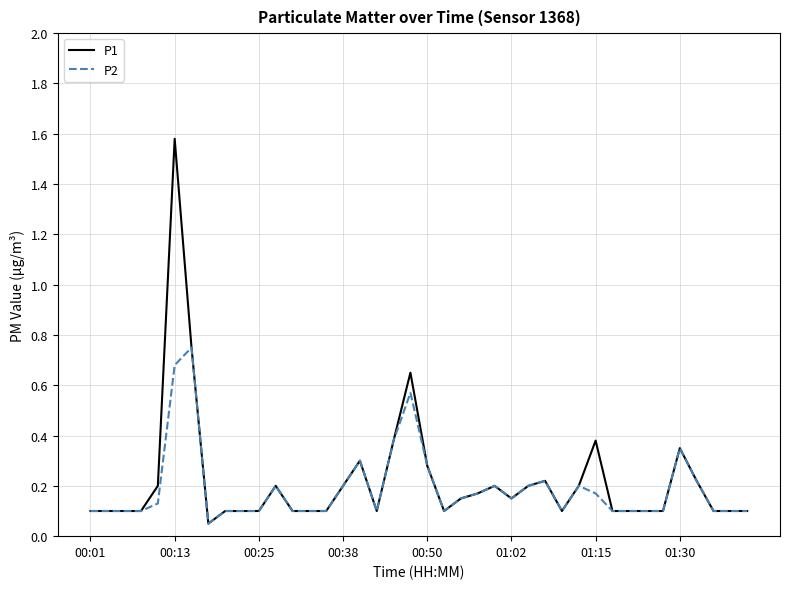

Which series has the largest range (max minus min)?

P1